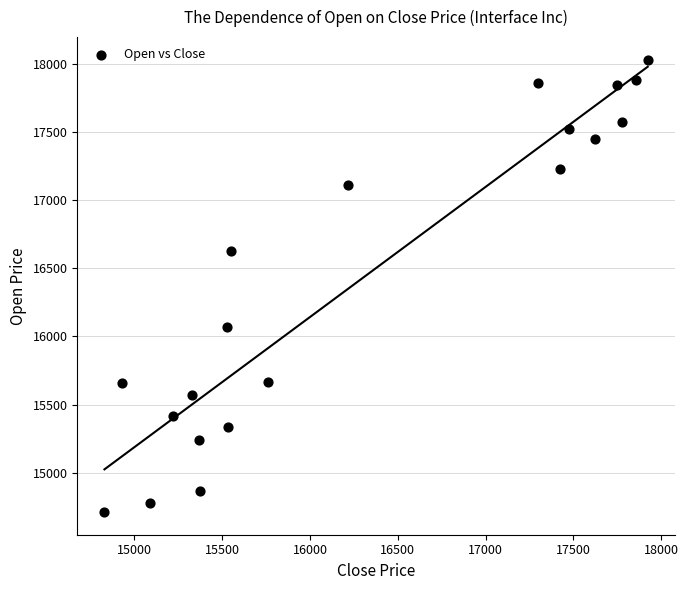

What is the range of X values (max minus min)?

3094